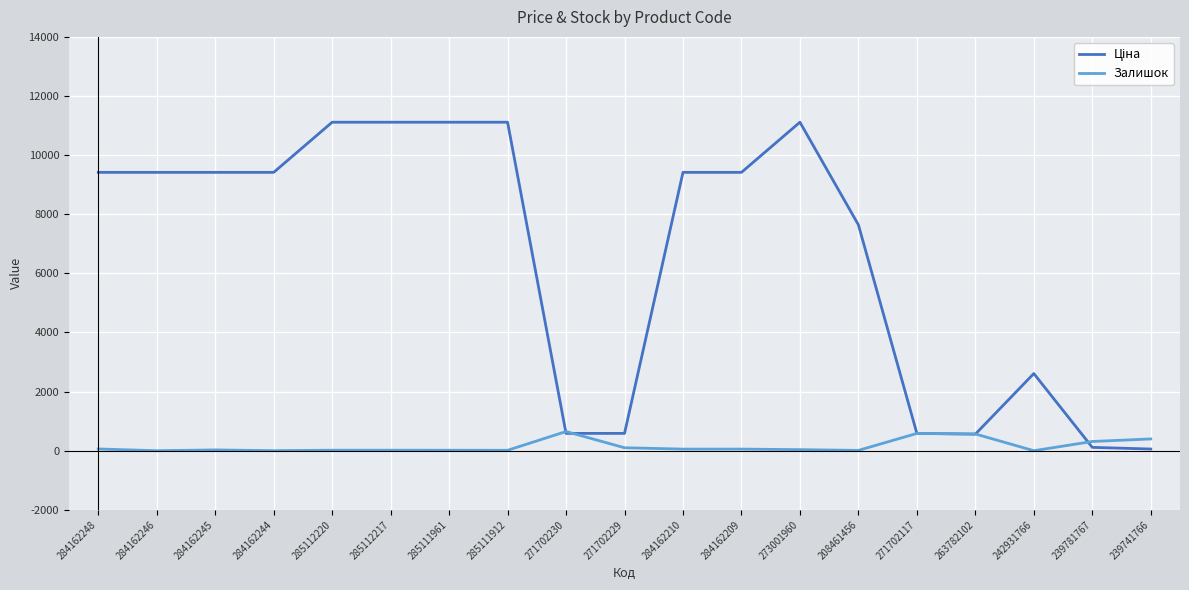

What is the maximum value for Залишок?

649.0